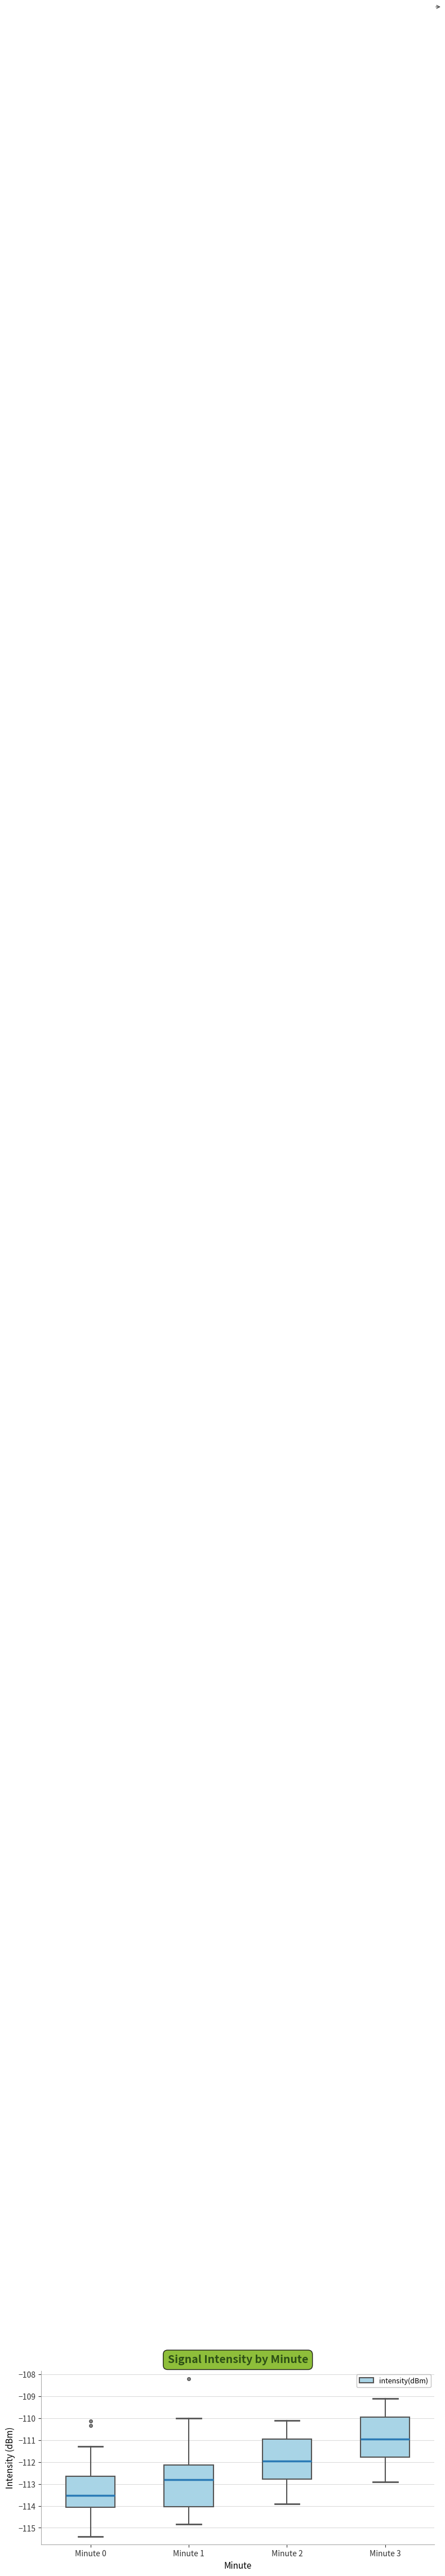

Where does the lower whisker of the box for Minute 0 end on the y-axis? The values are not printed on the chart, so give them approximately, as read against the axis.

-115.4